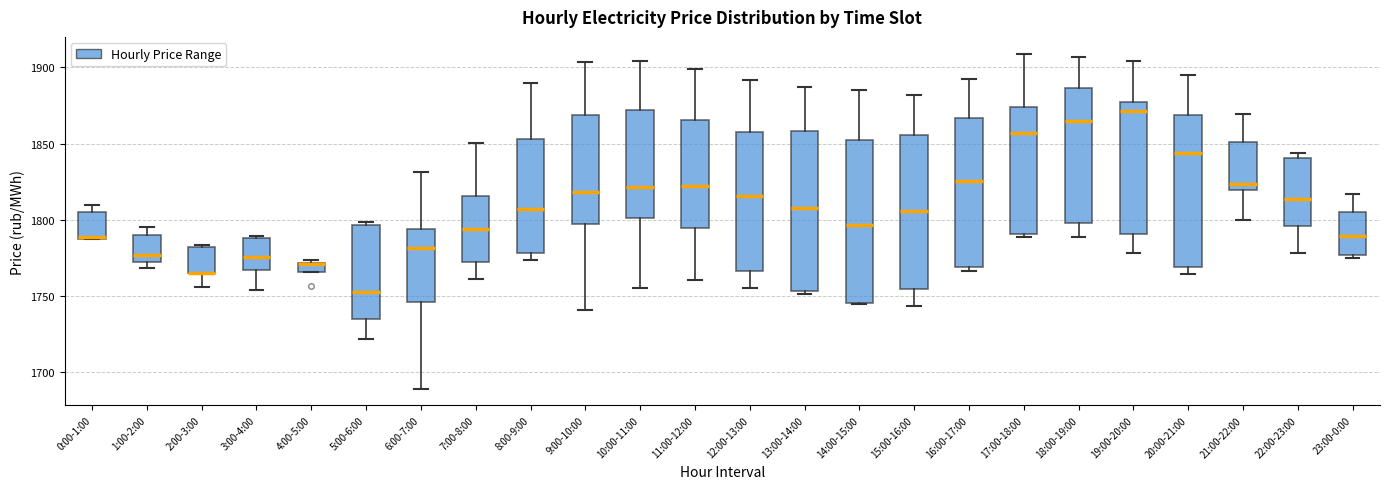

Where is the upper edge of the box for 17:00-18:00 on the y-axis? The values are not printed on the chart, so give them approximately, as read against the axis.

1875